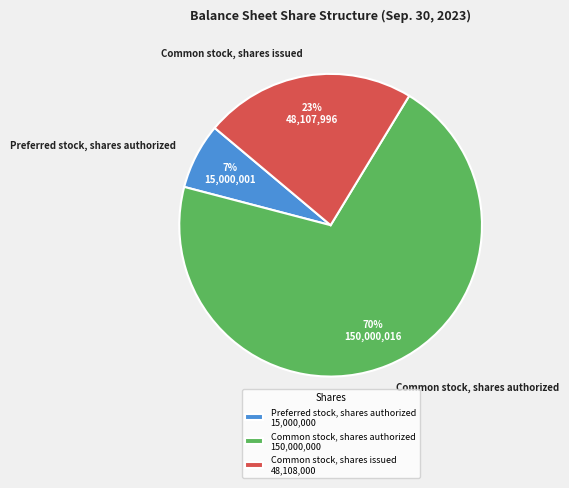

To the nearest percent, what is the difference between the Preferred stock, shares authorized and Common stock, shares issued slice percentages?

16%